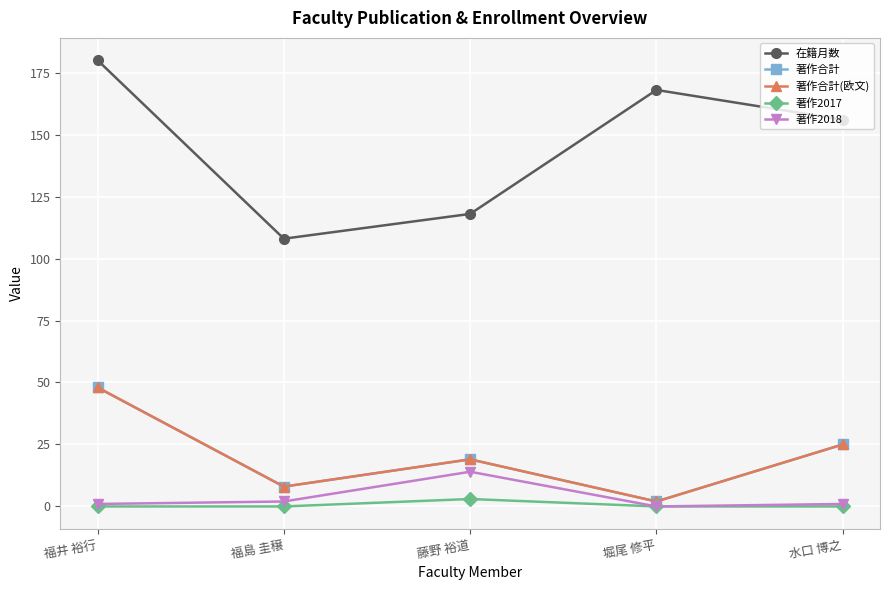

Is this an area chart (filled region under the line)?

No